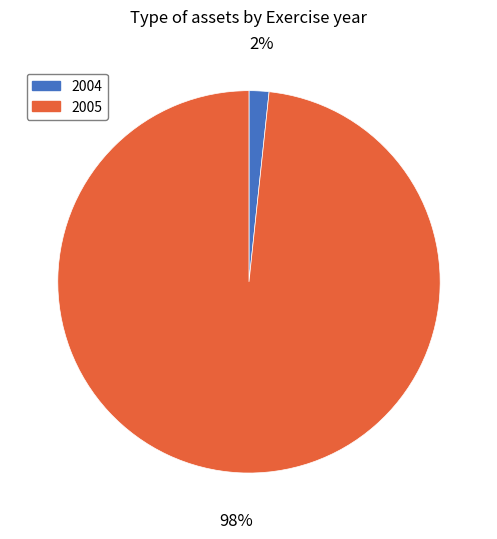

Between 2005 and 2004, which is larger?

2005